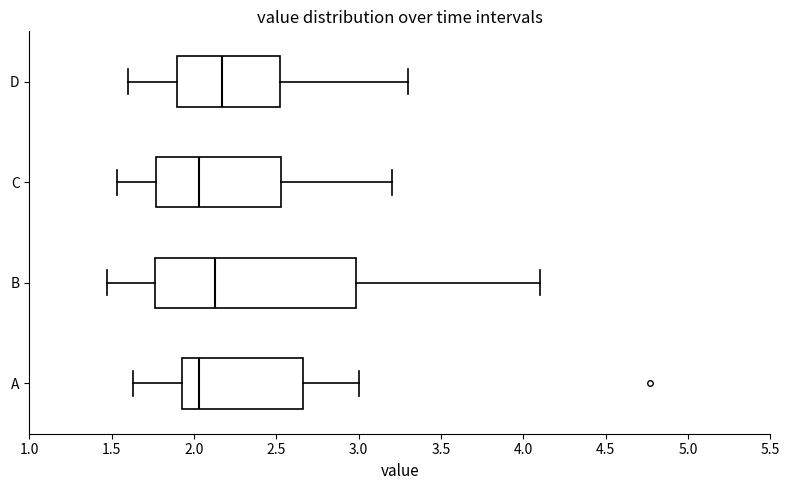

Where is the left edge of the box for B on the x-axis? The values are not printed on the chart, so give them approximately, as read against the axis.

1.75